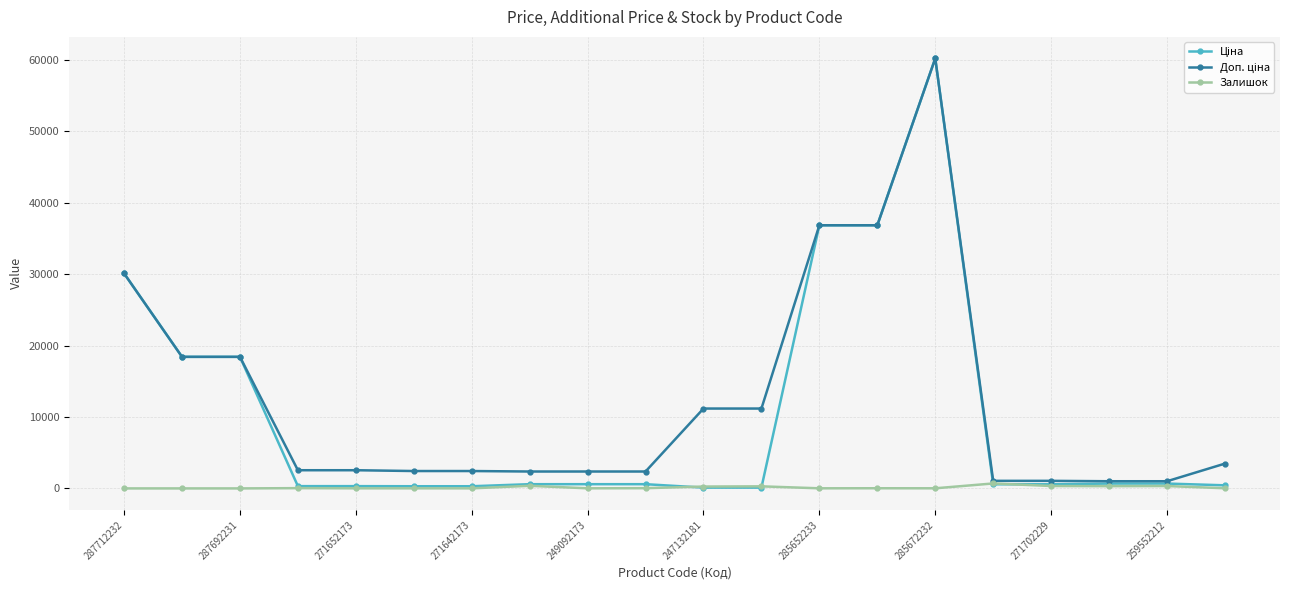

Count the number of categories in the chart.

20